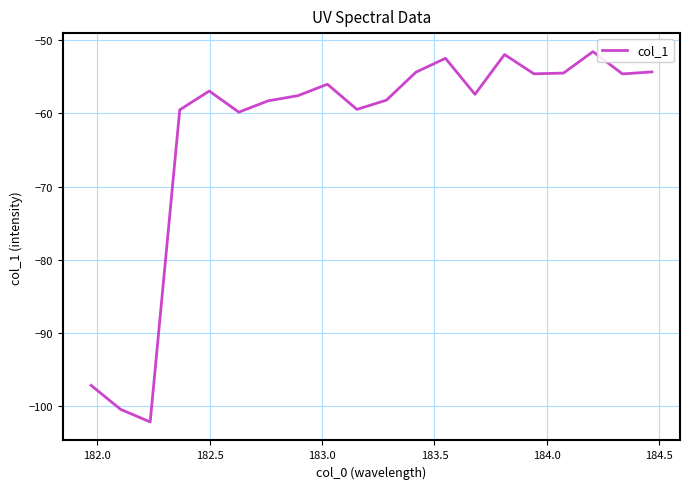

What is the greatest value displayed?

-51.6